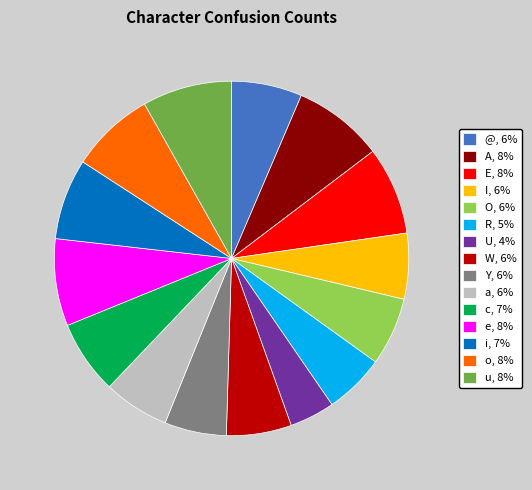

True or false: O accounts for 1% of the total.

False